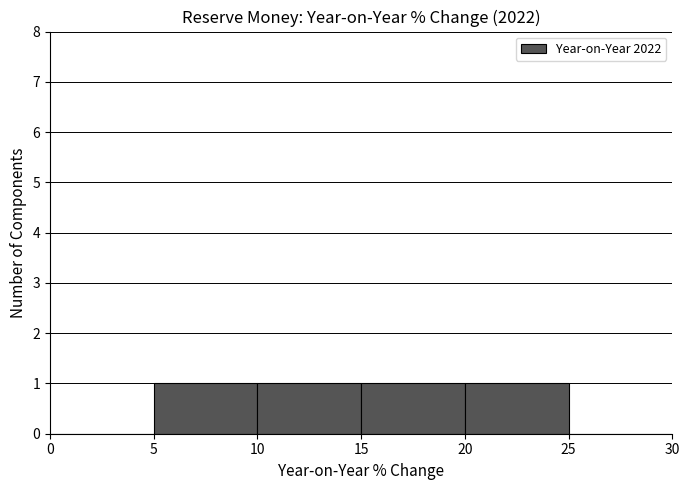

Reading left to right, list every bar in this chart as the range it spans on the x-axis followed by its height. The values are not printed on the chart, so give them approximately, as read against the axis.

0 to 5: 0
5 to 10: 1
10 to 15: 1
15 to 20: 1
20 to 25: 1
25 to 30: 0